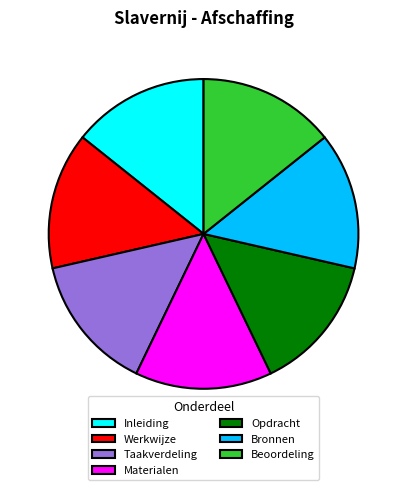

Does Beoordeling account for over 50% of the chart?

No